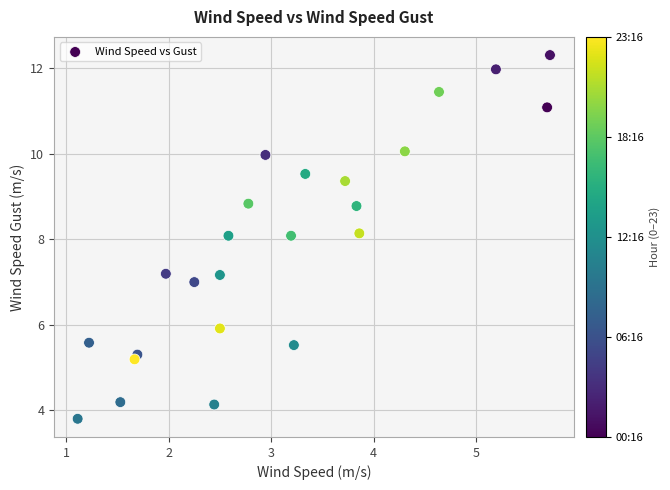

What is the range of X values (max minus min)?

4.6